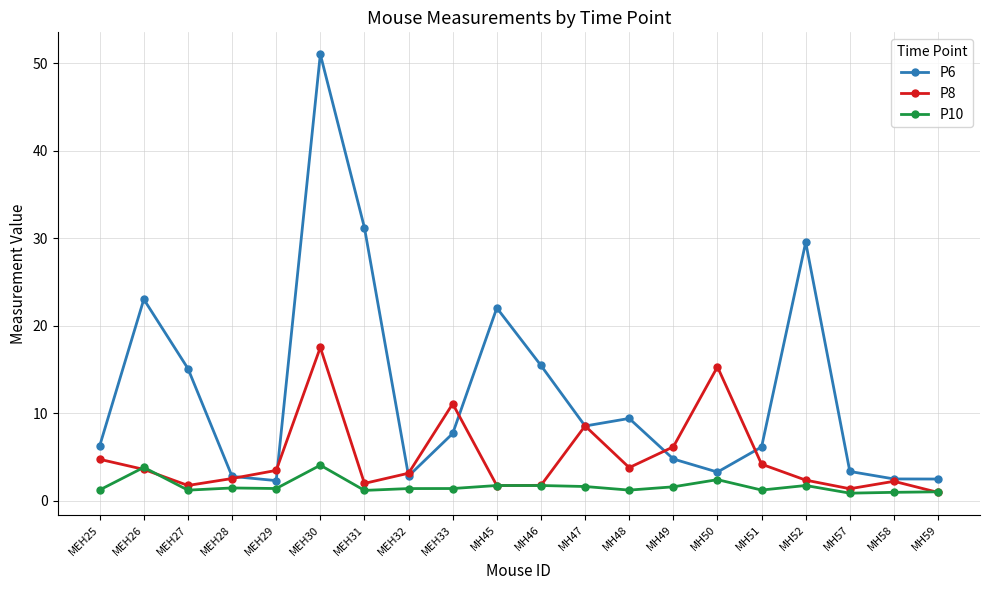

The value of P6 at MEH25 is 8.3. True or false?

False